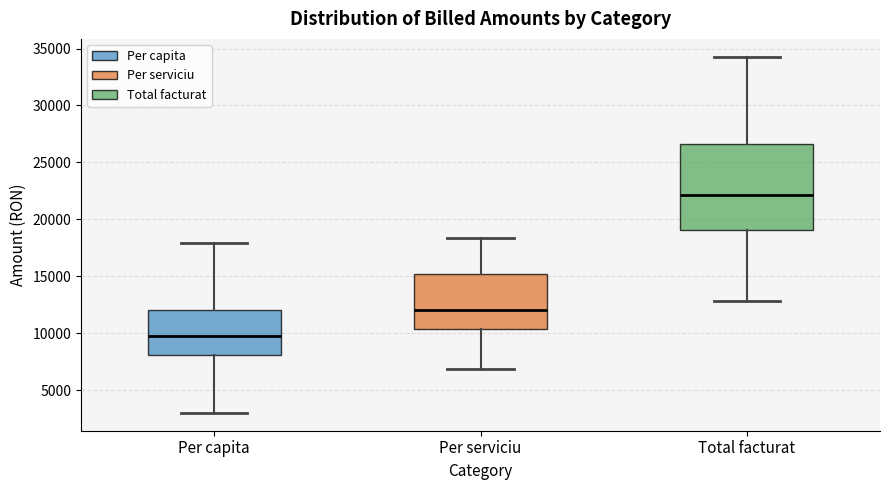

Reading left to right, transcribe this box plot: for each box, give where its median line is, the range the box spans, and where its two whiskers end, as read against the y-axis. The values are not printed on the chart, so give them approximately, as read against the axis.

Per capita: median 10000, box 8000 to 12000, whiskers 3000 to 18000
Per serviciu: median 12000, box 10500 to 15000, whiskers 7000 to 18500
Total facturat: median 22000, box 19000 to 26500, whiskers 13000 to 34500